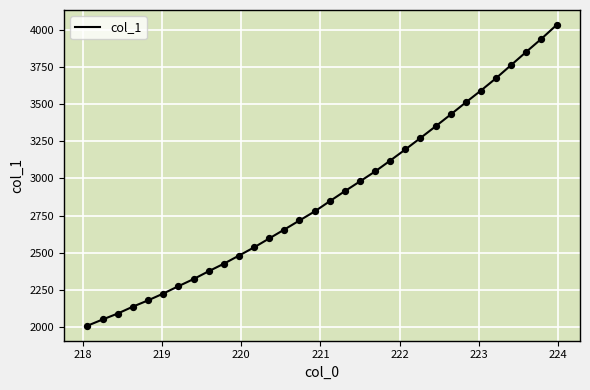

What is the smallest value displayed?

2010.7